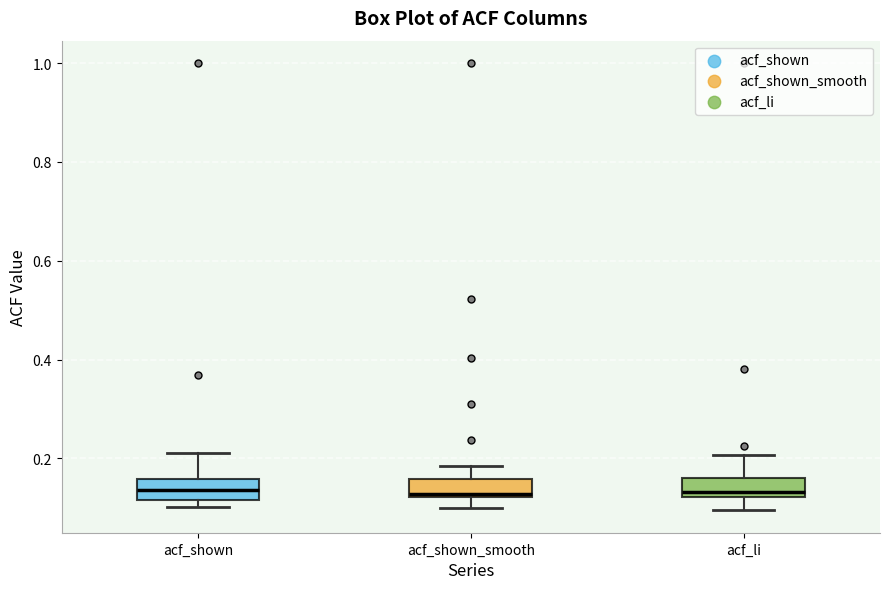

Reading left to right, transcribe this box plot: for each box, give where its median line is, the range the box spans, and where its two whiskers end, as read against the y-axis. The values are not printed on the chart, so give them approximately, as read against the axis.

acf_shown: median 0.14, box 0.12 to 0.16, whiskers 0.10 to 0.22
acf_shown_smooth: median 0.12 (just above the box's lower edge), box 0.12 to 0.16, whiskers 0.10 to 0.18
acf_li: median 0.14, box 0.12 to 0.16, whiskers 0.10 to 0.20